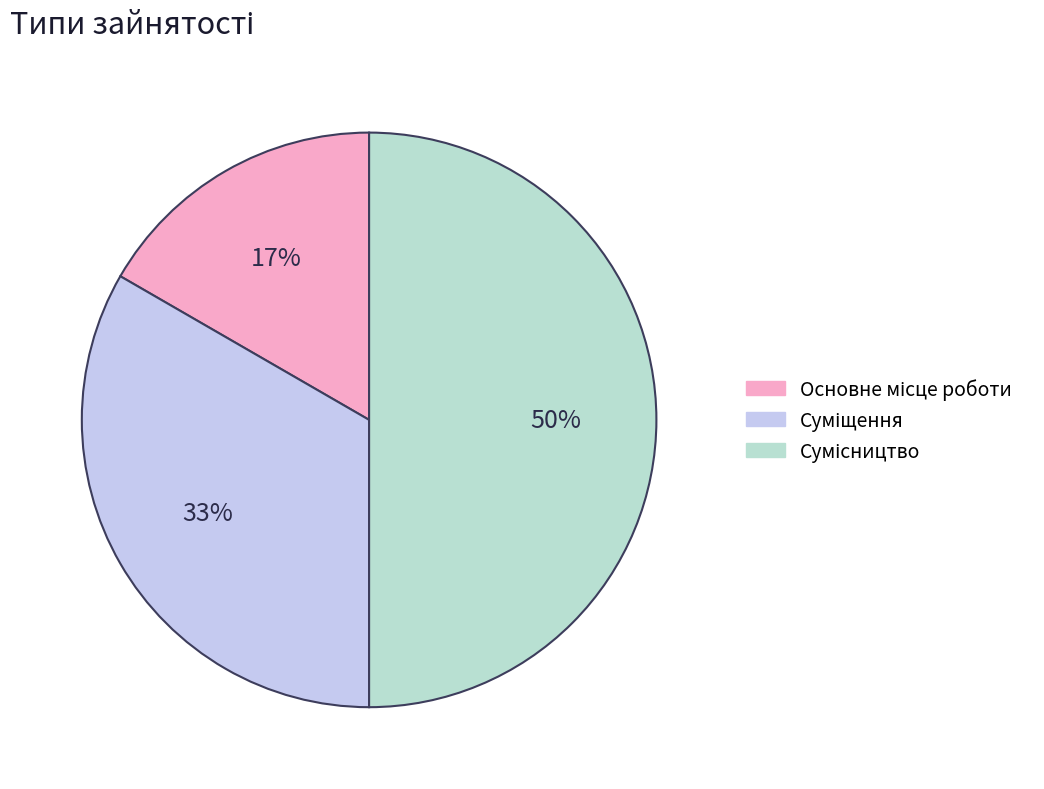

How many segments does this pie chart have?

3